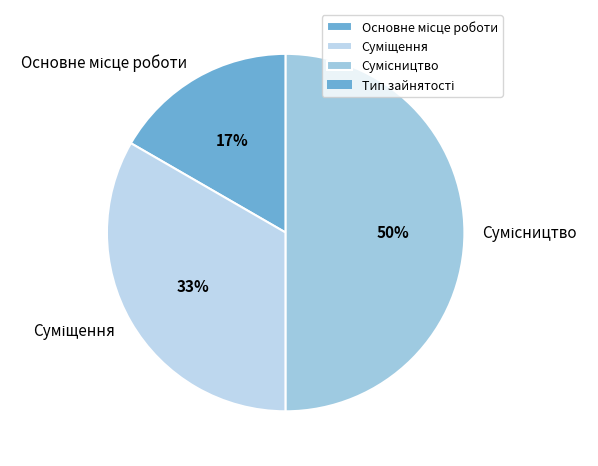

To the nearest percent, what is the average slice percentage?

33%